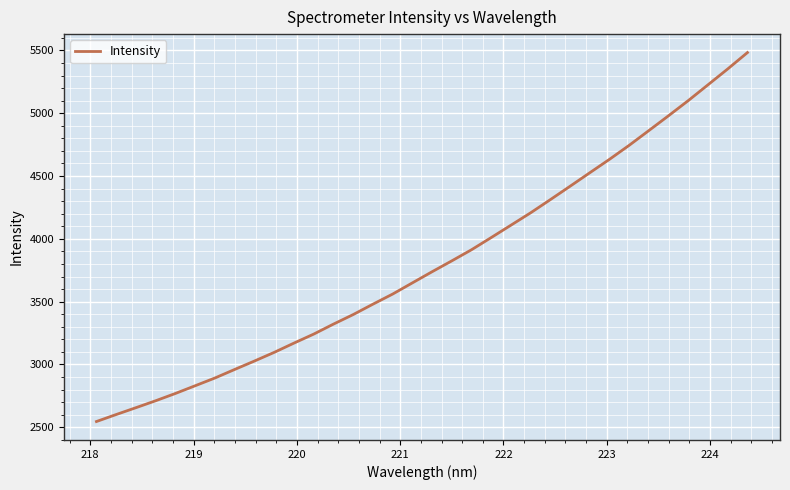

How many lines are shown in the chart?

1